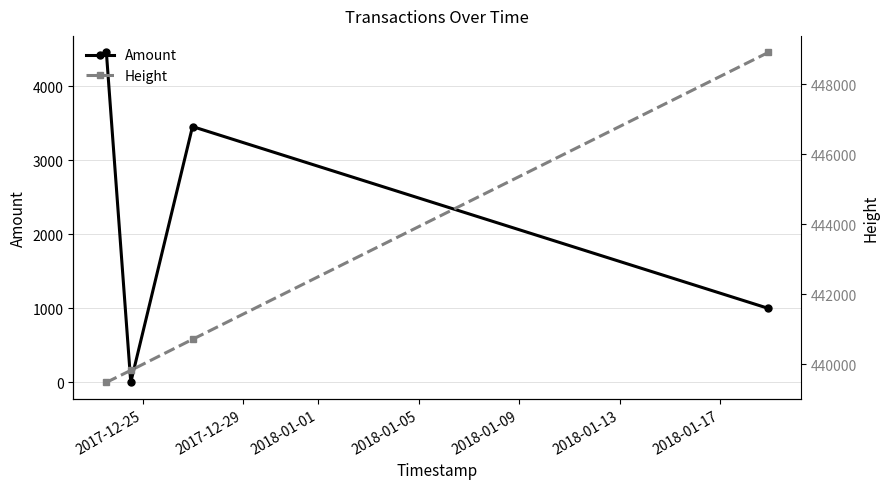

Rank the series by their average value, from highest to lowest.

Height, Amount